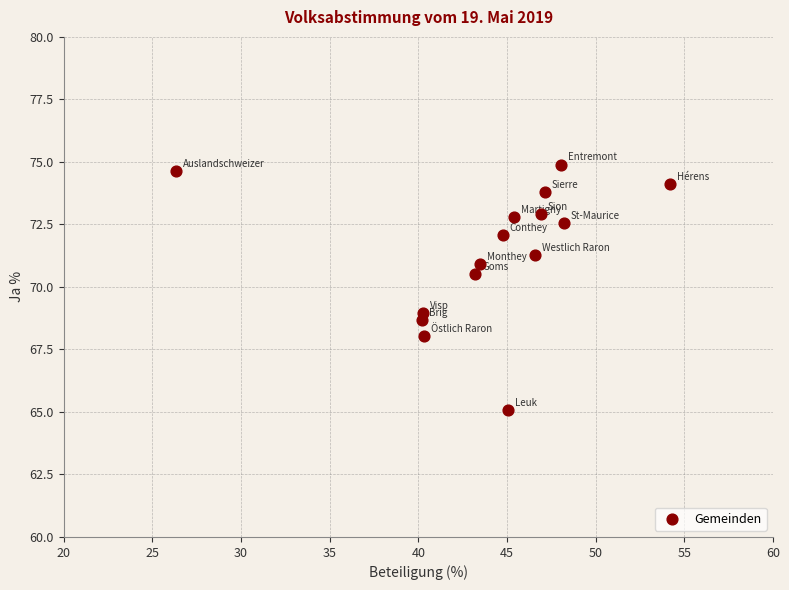

What is the range of X values (max minus min)?

27.8